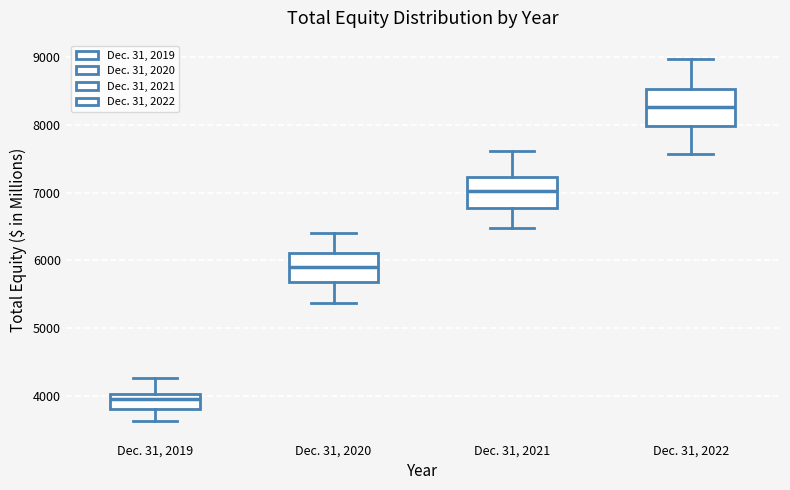

Which box has the highest median line?

Dec. 31, 2022